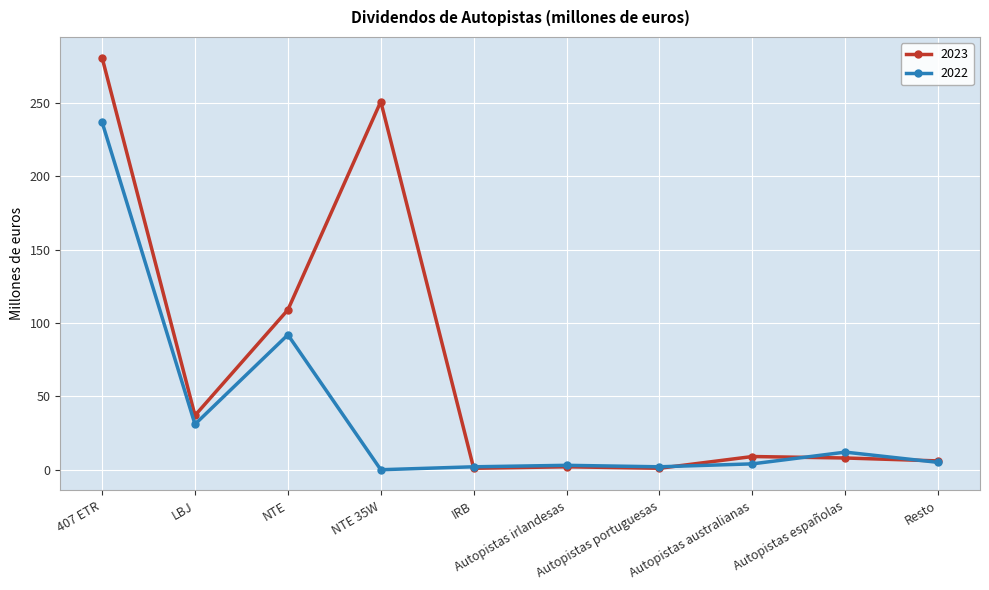

What is the sum of all 2023 values?

705